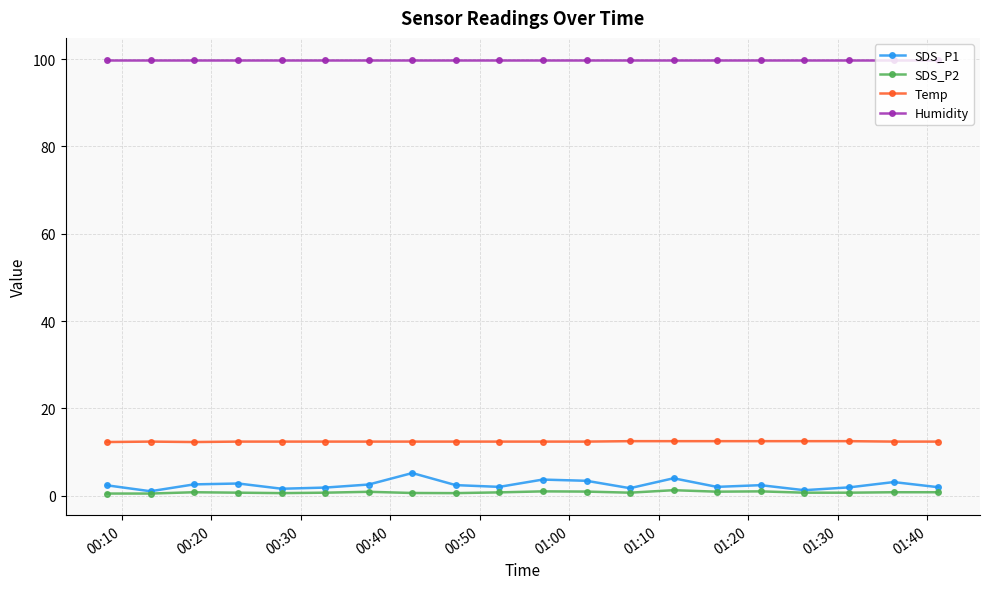

True or false: Temp and Humidity cross at least once.

False